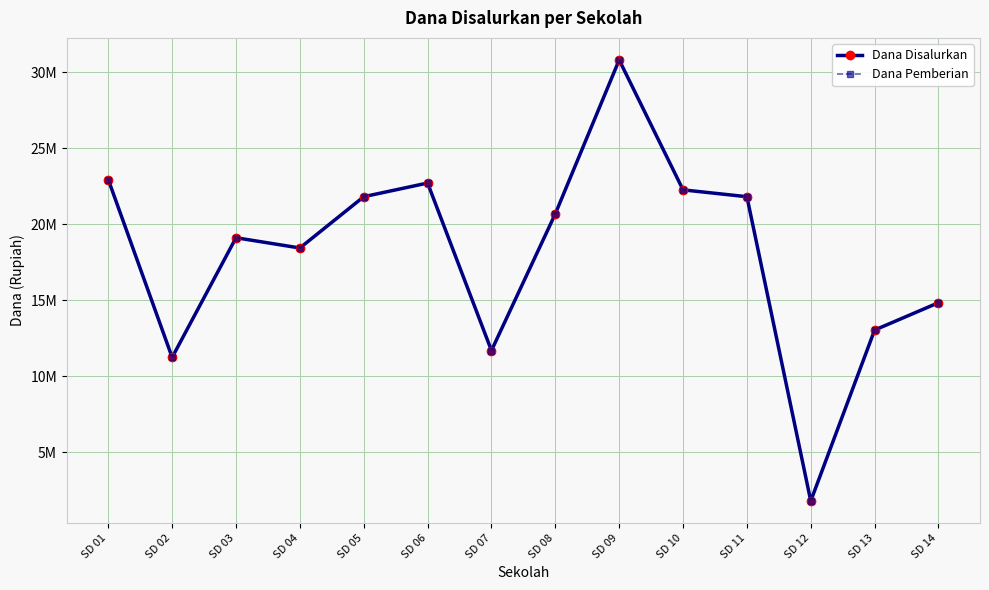

What is the average value of the Dana Pemberian series?

18096429